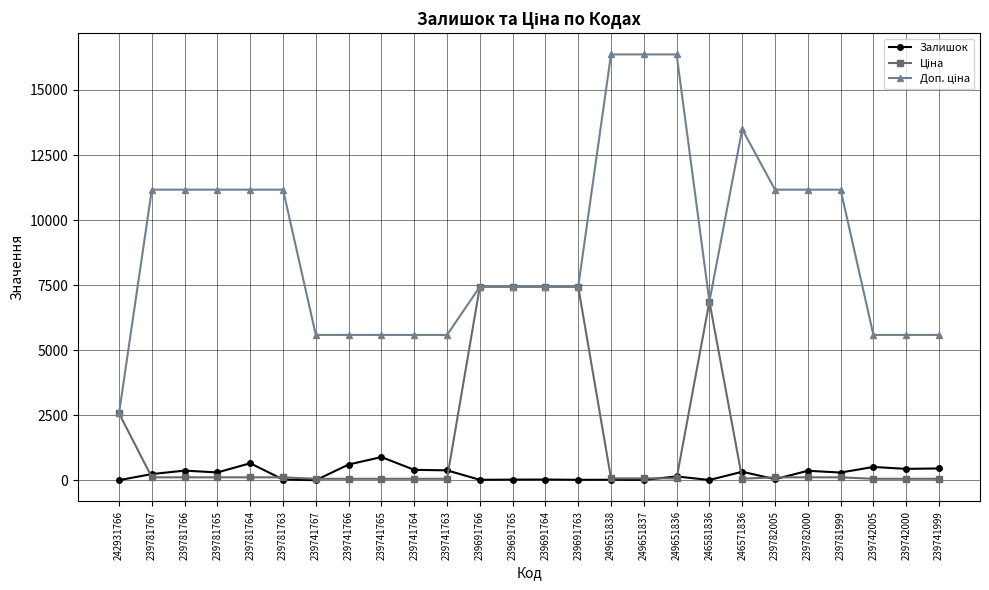

What is the maximum value for Залишок?

891.0